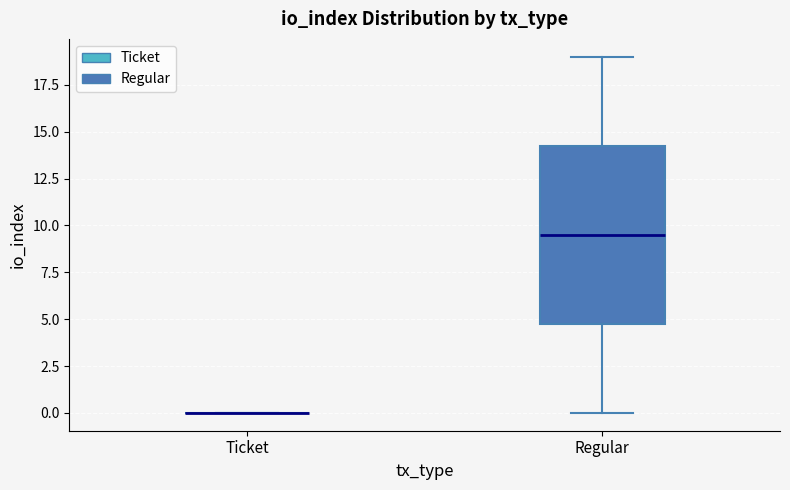

Which box is the tallest, from its lower edge to its upper edge?

Regular